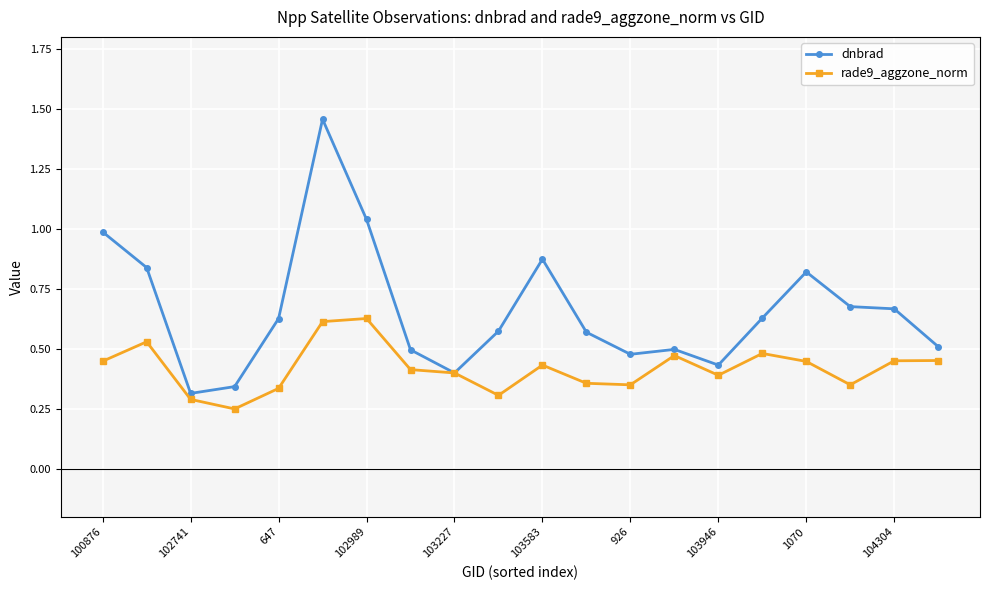

At how many categories does at least one series exceed 0?

20